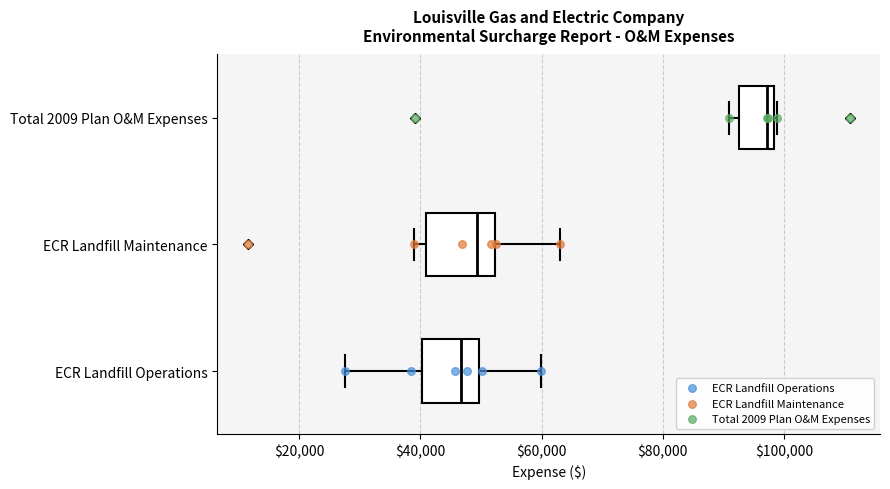

Comparing the boxes themselves (not the whiskers), which one is the widest?

ECR Landfill Maintenance